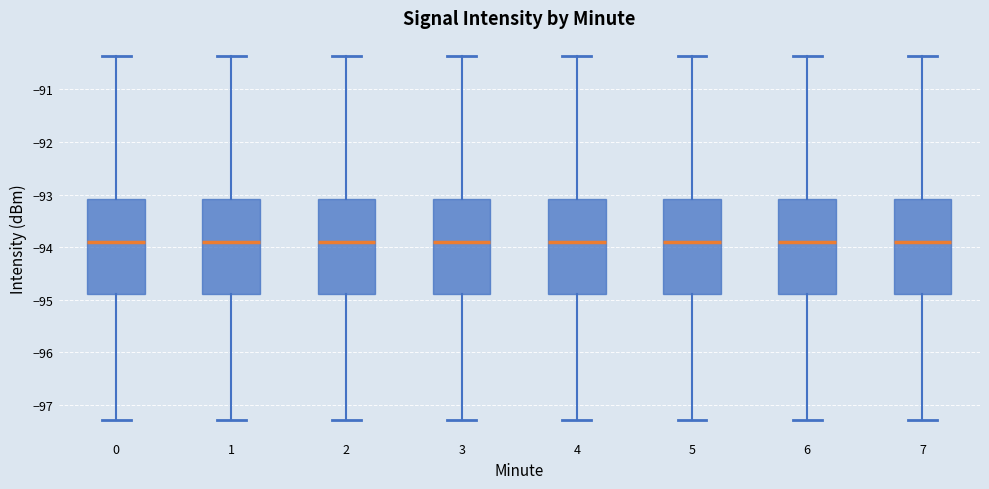

Reading left to right, read every box against the y-axis: the position of its median line, the range the box covers, and the ends of its whiskers. The values are not printed on the chart, so give them approximately, as read against the axis.

0: median -93.9, box -94.9 to -93.1, whiskers -97.3 to -90.4
1: median -93.9, box -94.9 to -93.1, whiskers -97.3 to -90.4
2: median -93.9, box -94.9 to -93.1, whiskers -97.3 to -90.4
3: median -93.9, box -94.9 to -93.1, whiskers -97.3 to -90.4
4: median -93.9, box -94.9 to -93.1, whiskers -97.3 to -90.4
5: median -93.9, box -94.9 to -93.1, whiskers -97.3 to -90.4
6: median -93.9, box -94.9 to -93.1, whiskers -97.3 to -90.4
7: median -93.9, box -94.9 to -93.1, whiskers -97.3 to -90.4